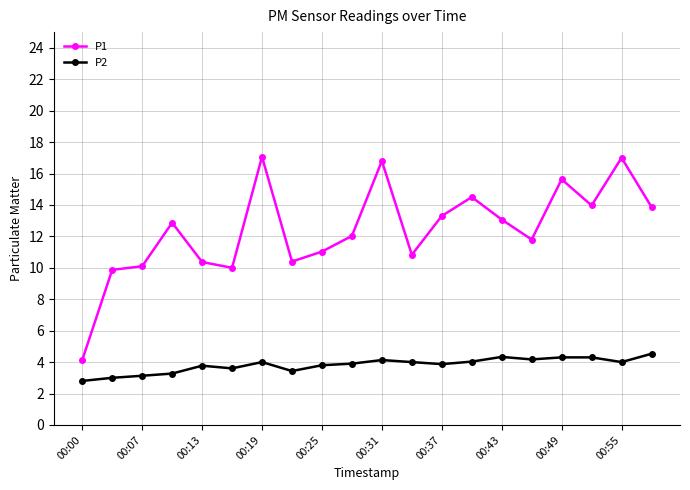

What is the sum of all P1 values?

248.6